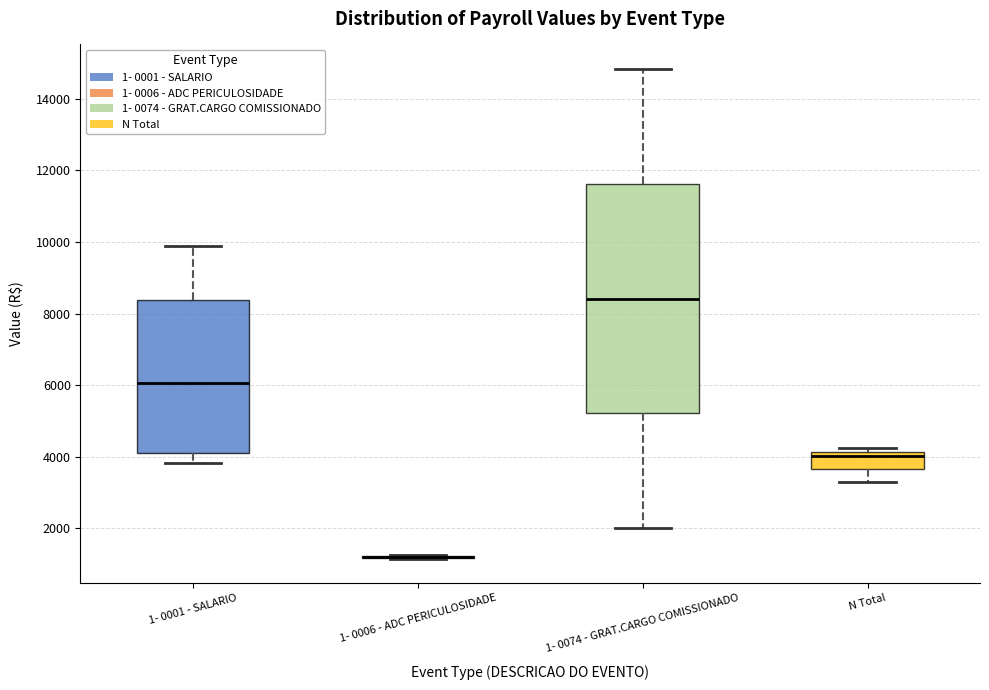

Reading left to right, transcribe this box plot: for each box, give where its median line is, the range the box spans, and where its two whiskers end, as read against the y-axis. The values are not printed on the chart, so give them approximately, as read against the axis.

1- 0001 - SALARIO: median 6000, box 4200 to 8400, whiskers 3800 to 10000
1- 0006 - ADC PERICULOSIDADE: box collapsed to a line at 1200, whiskers 1200 to 1200
1- 0074 - GRAT.CARGO COMISSIONADO: median 8400, box 5200 to 11600, whiskers 2000 to 14800
N Total: median 4000, box 3600 to 4200, whiskers 3200 to 4200 (just above the box's upper edge)